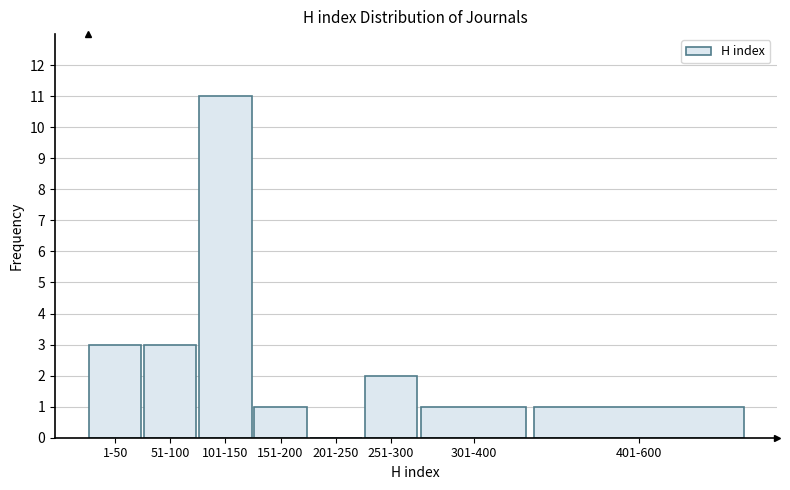

Reading right to left, extract all data points from this chart.

401-600=1	301-400=1	251-300=2	201-250=0	151-200=1	101-150=11	51-100=3	1-50=3